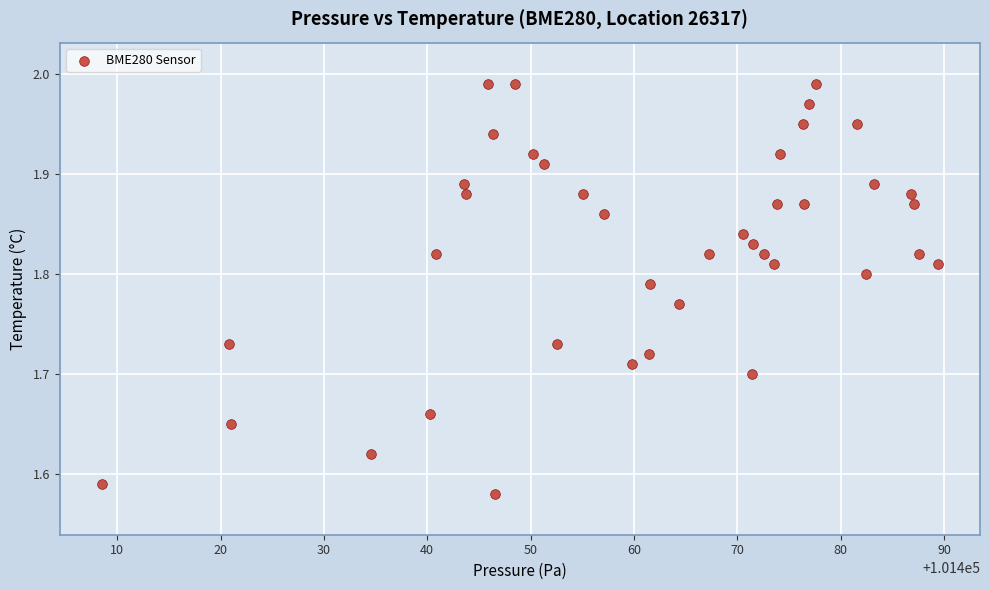

What is the range of Y values (max minus min)?

0.4